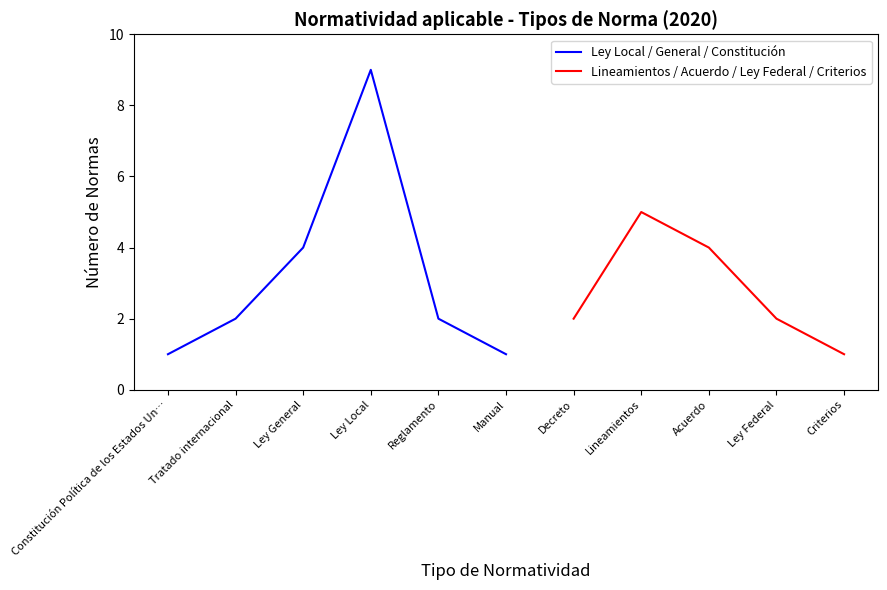

Is this an area chart (filled region under the line)?

No